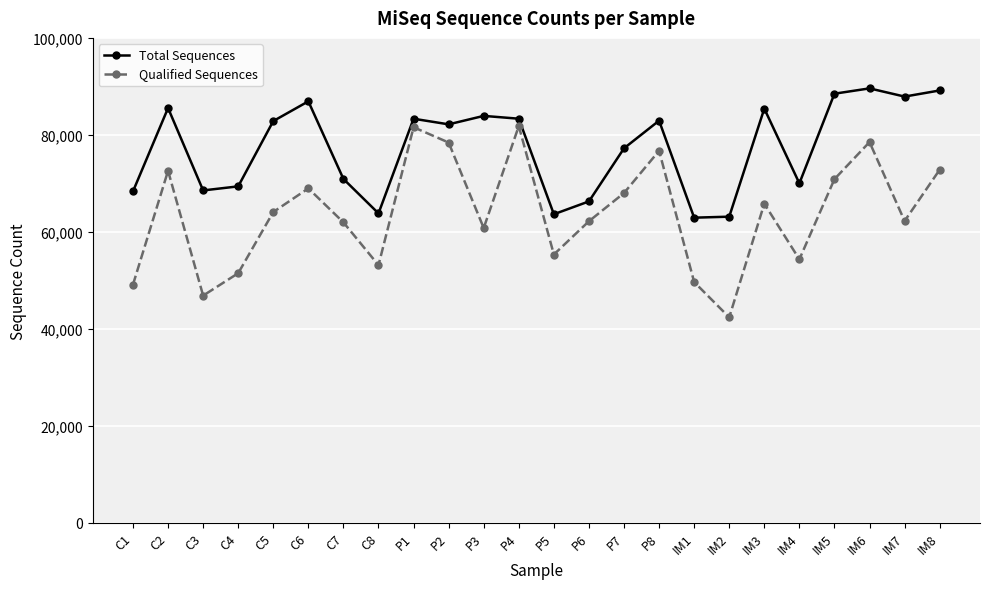

List the series in order of their overall mean, lowest first.

Qualified Sequences, Total Sequences